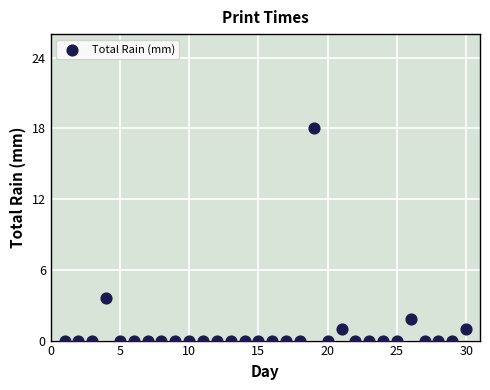

What Y value in the scatter plot is closest to 9?

3.6